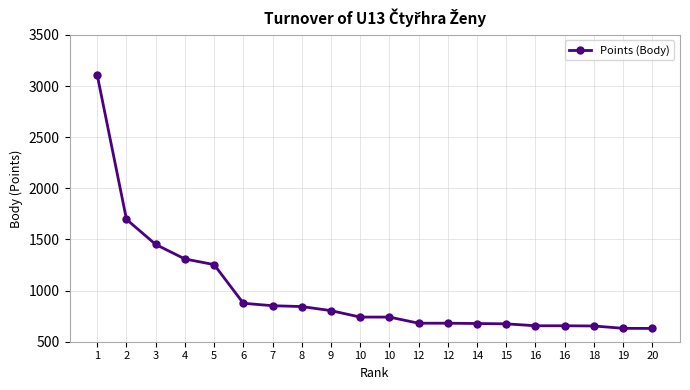

How many values are below 741?

9